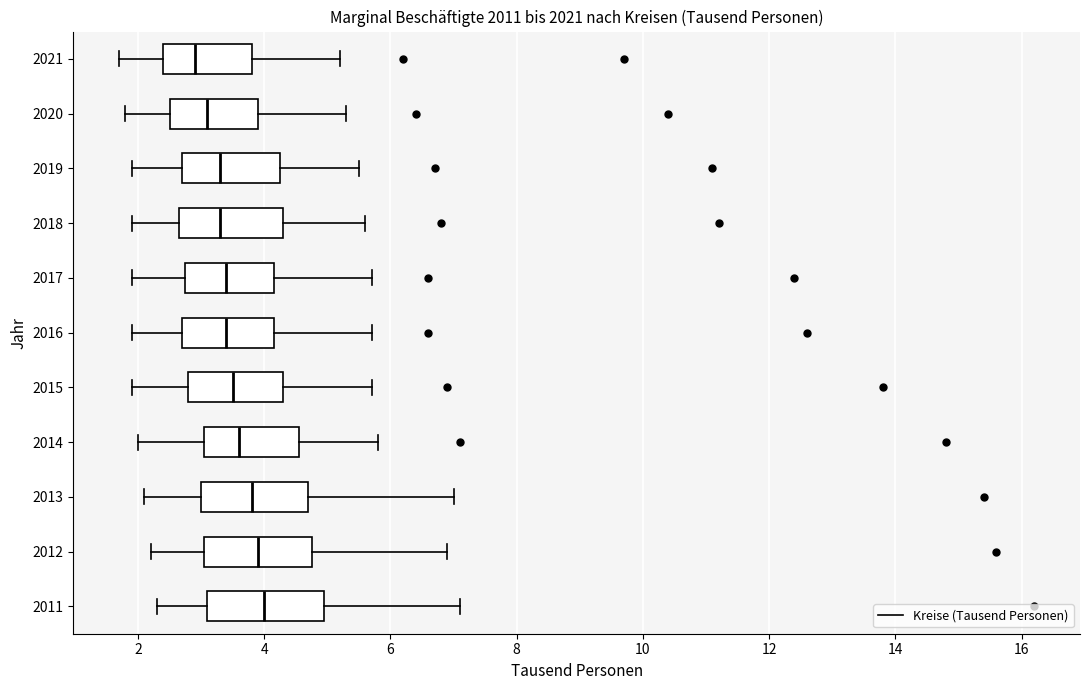

Which box has the furthest to the left median line?

2021